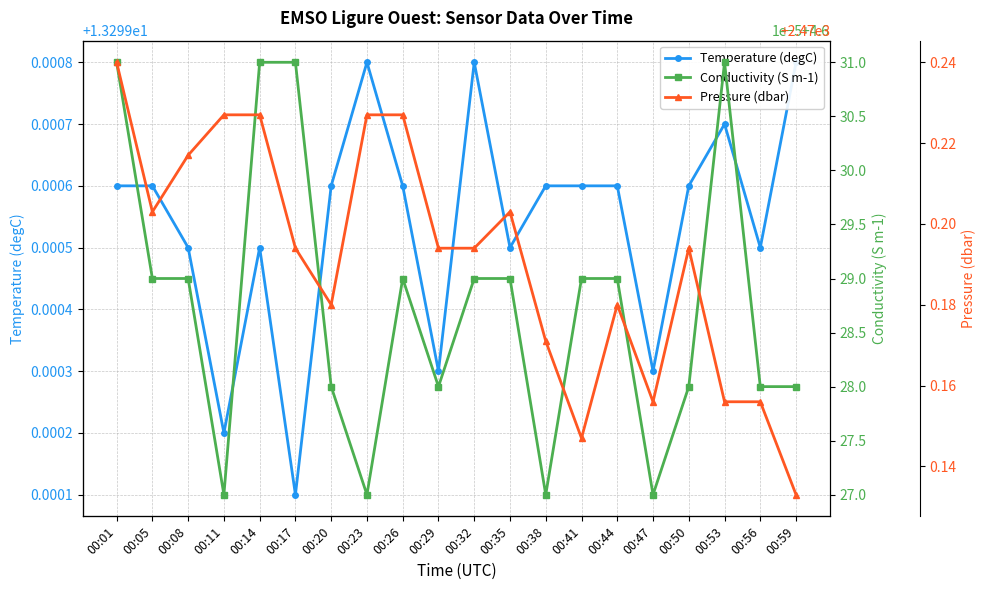

At which category does Pressure (dbar) reach its first local peak?

00:35